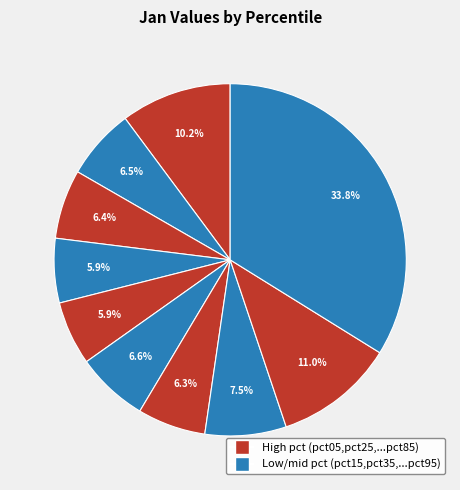

Count the number of slices in the pie.

10